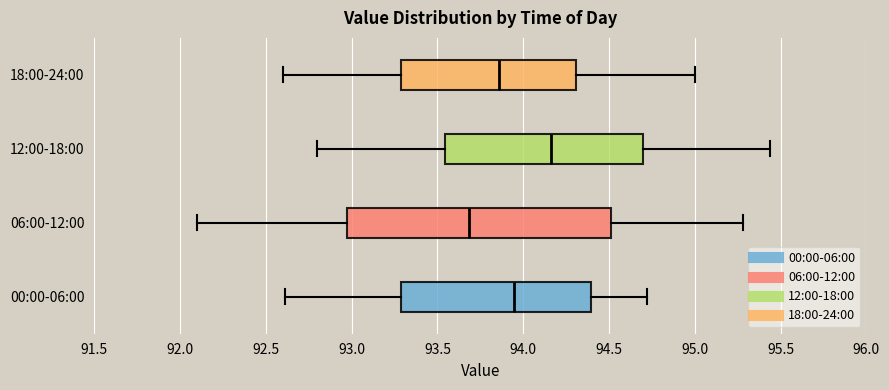

Reading bottom to top, read every box against the x-axis: the position of its median line, the range the box covers, and the ends of its whiskers. The values are not printed on the chart, so give them approximately, as read against the axis.

00:00-06:00: median 93.95, box 93.30 to 94.40, whiskers 92.60 to 94.70
06:00-12:00: median 93.70, box 93.00 to 94.50, whiskers 92.10 to 95.30
12:00-18:00: median 94.15, box 93.55 to 94.70, whiskers 92.80 to 95.45
18:00-24:00: median 93.85, box 93.30 to 94.30, whiskers 92.60 to 95.00